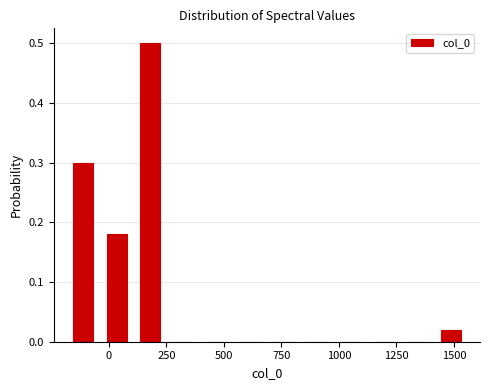

Read against the x-axis, roughly where is the centre of the tallest bar?

200